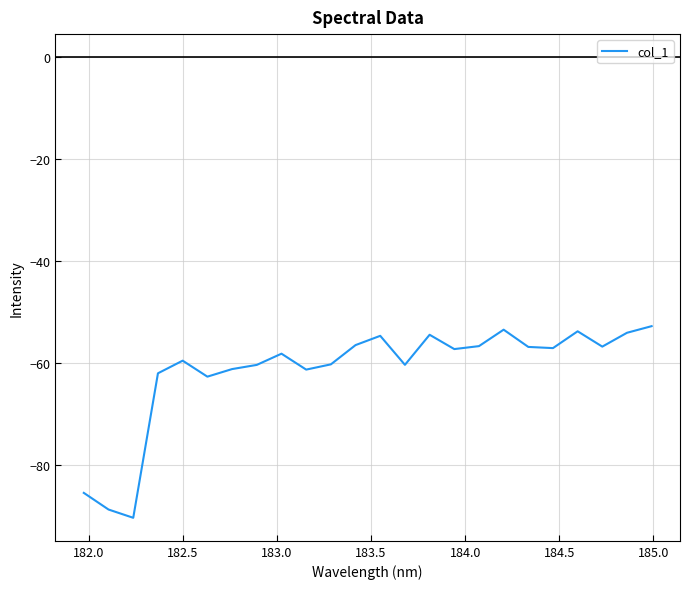

What is the difference between the maximum and minimum values?

37.6